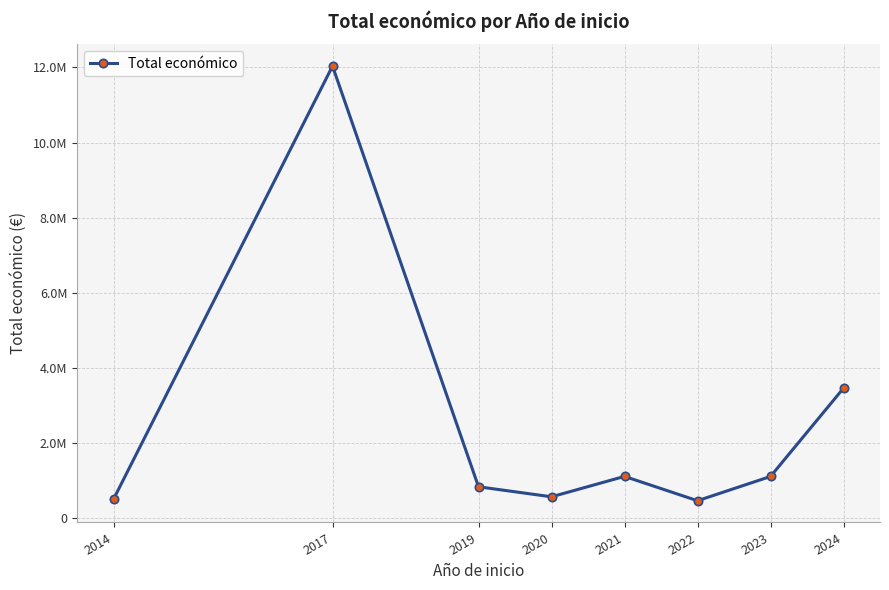

True or false: the data has more than 1 interior local peaks.

True